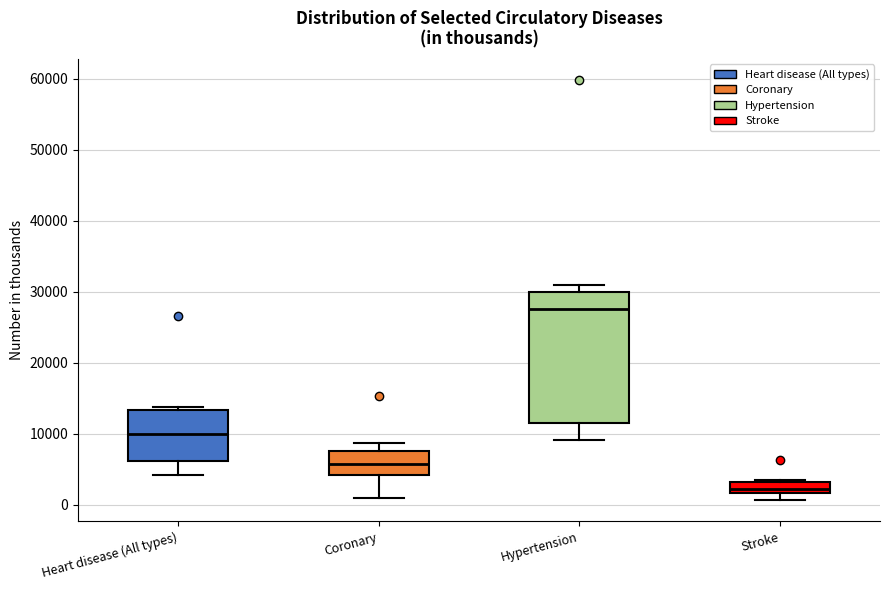

Which box has the lowest median line?

Stroke